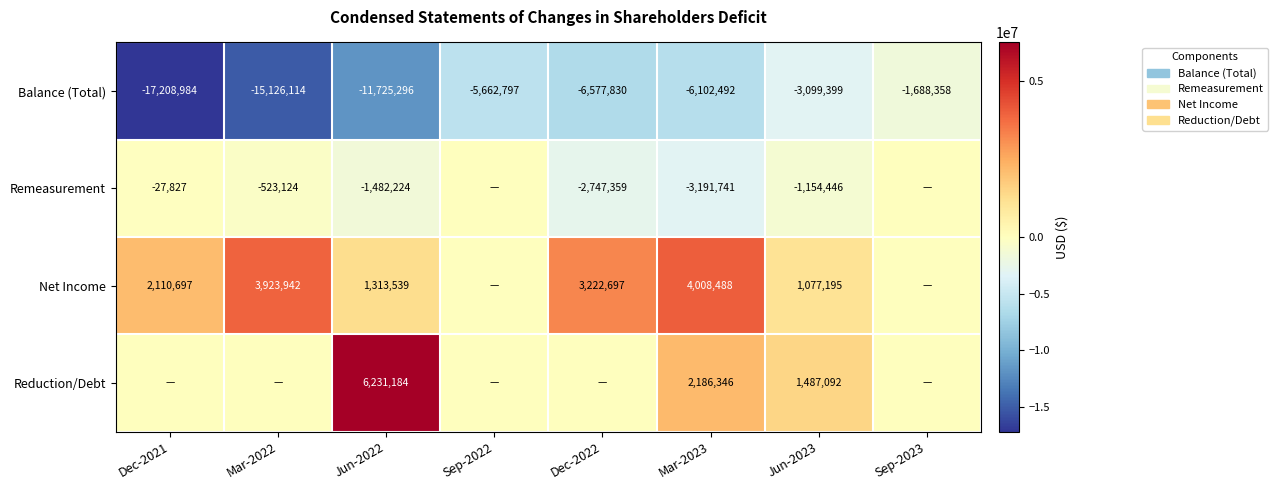

Is the value of Balance (Total) at Sep-2023 greater than the value of Remeasurement at Mar-2022?

No